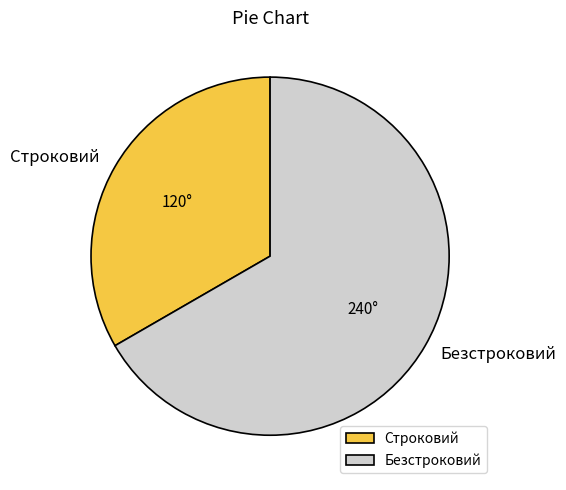

How many slices are in this pie chart?

2